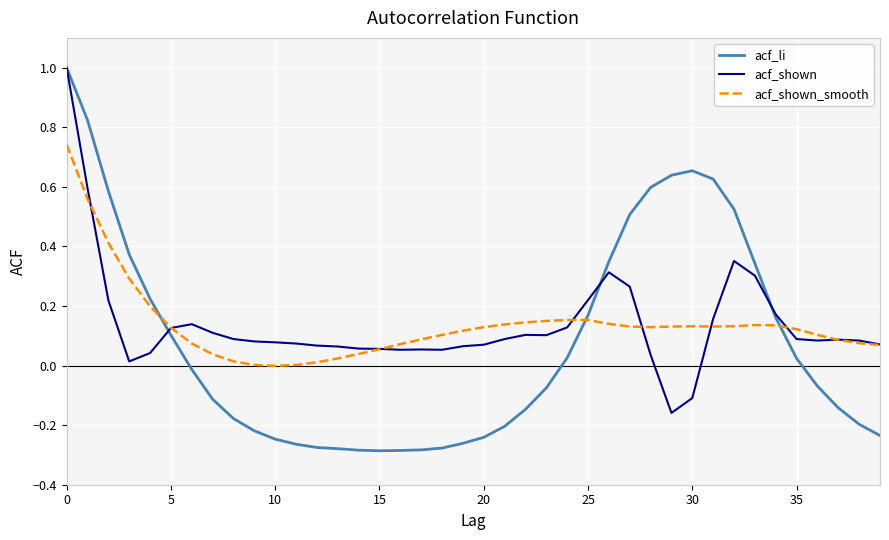

Count the number of categories in the chart.

40